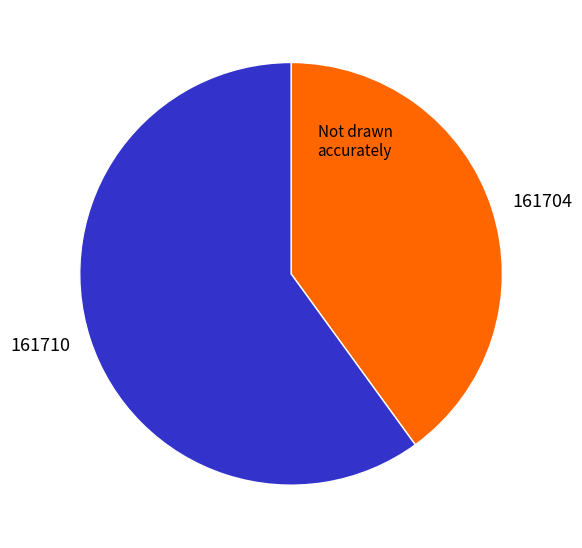

Approximately how many times larger is the value at 161704 compared to 161710?

0.7